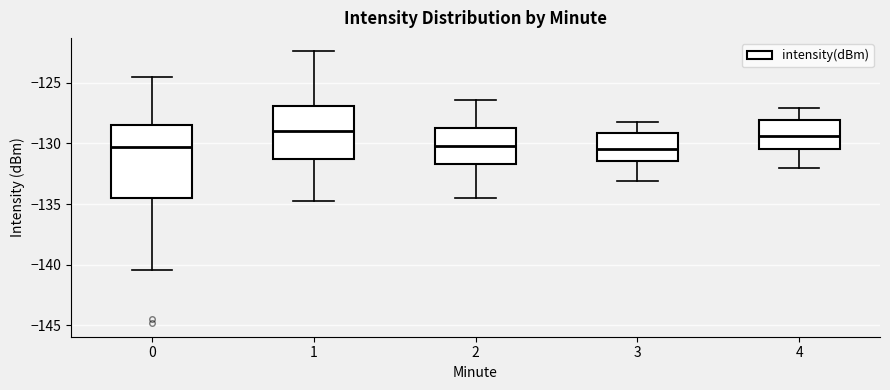

Comparing the boxes themselves (not the whiskers), which one is the tallest?

0